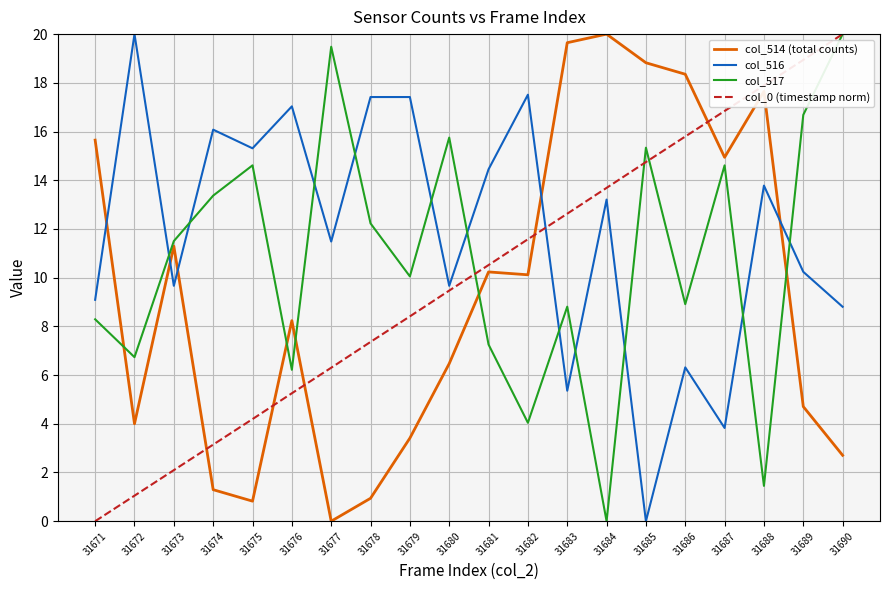

Is the value of col_0 (timestamp norm) at 31679 greater than the value of col_517 at 31687?

No